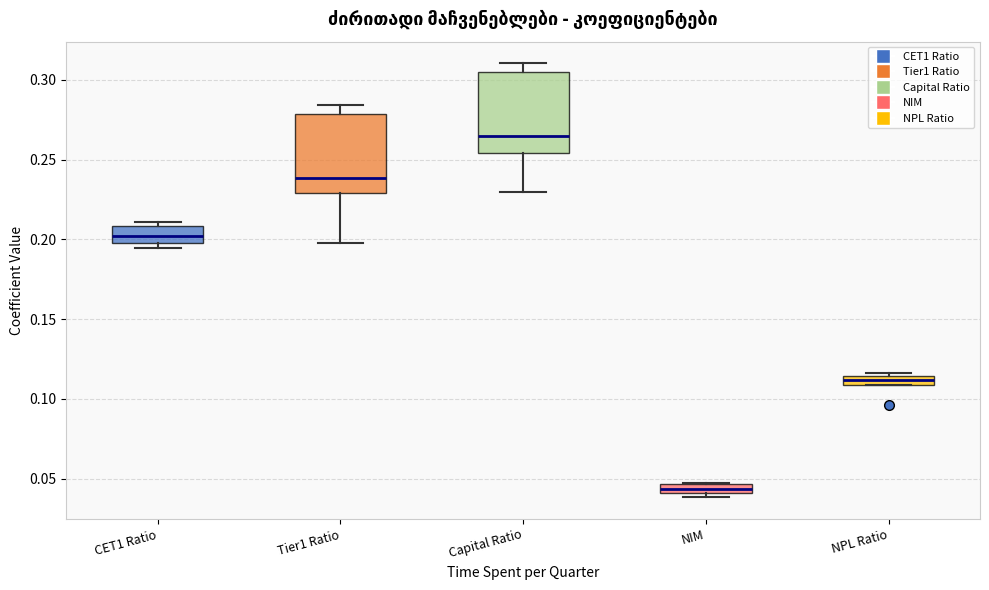

Where is the lower edge of the box for Tier1 Ratio on the y-axis? The values are not printed on the chart, so give them approximately, as read against the axis.

0.230